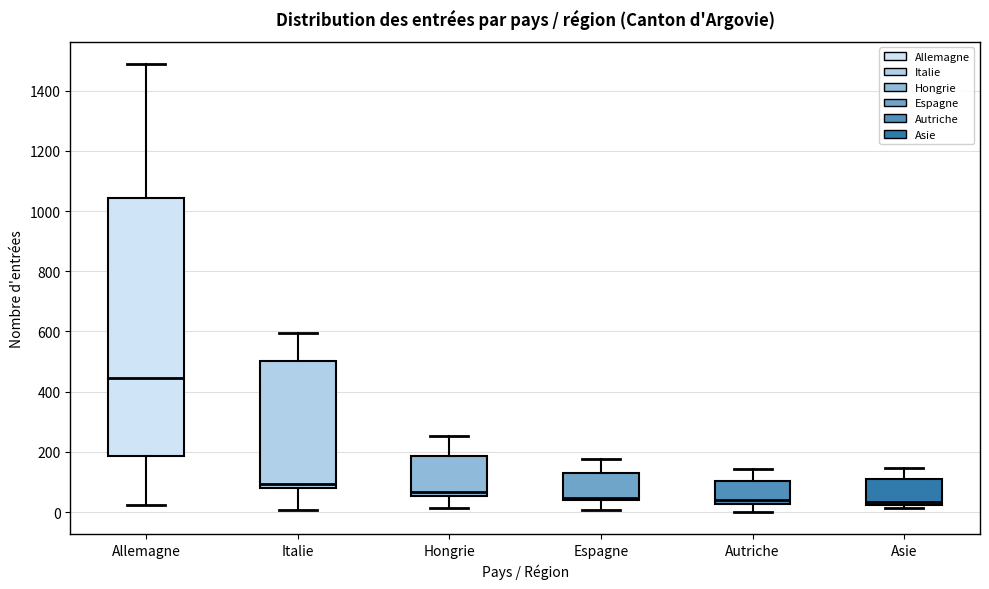

Which box is the tallest, from its lower edge to its upper edge?

Allemagne